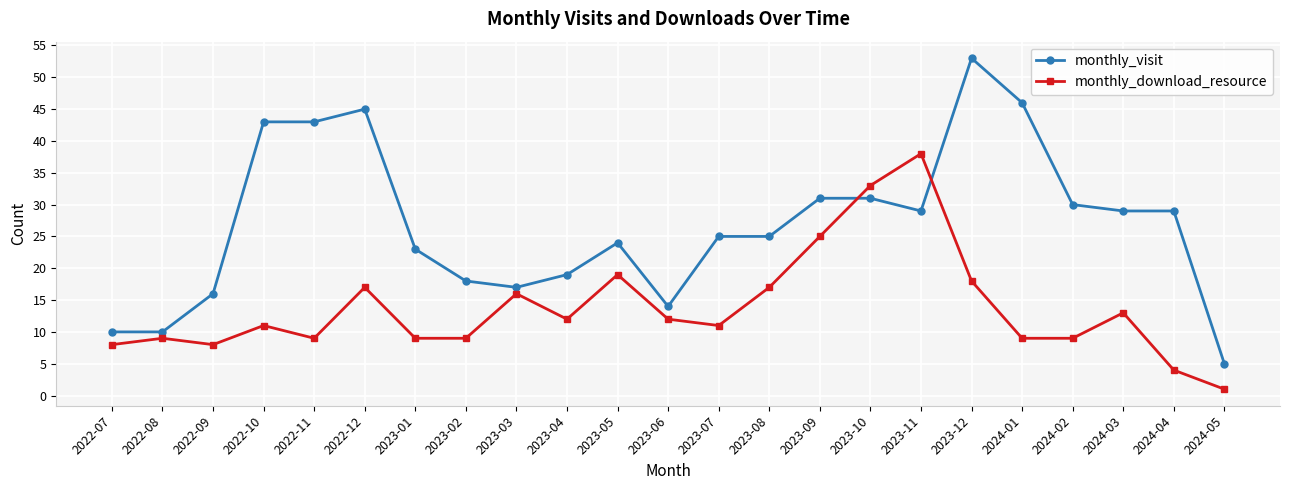

How many data points does each series have?

23